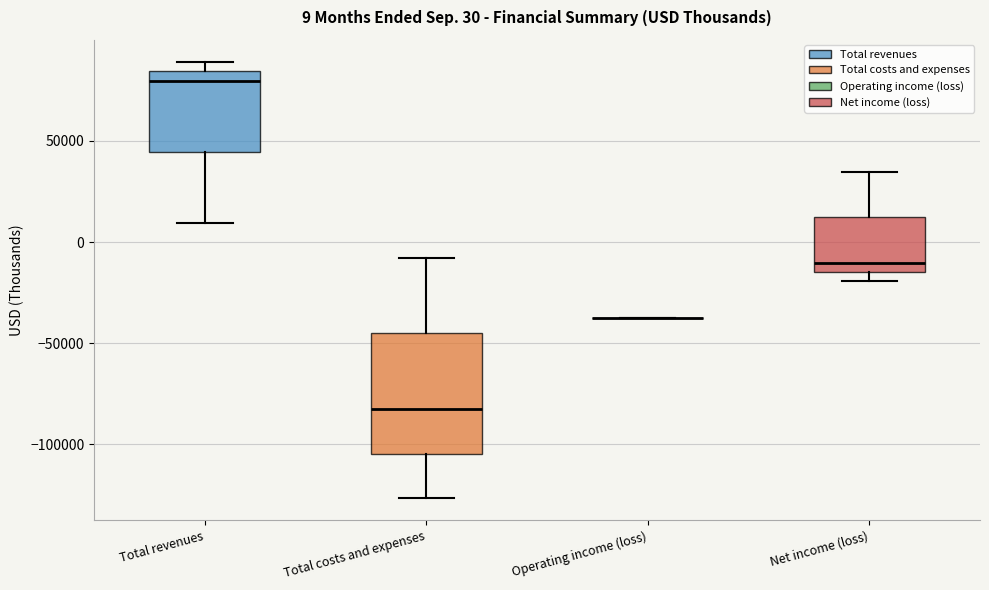

Which box is the tallest, from its lower edge to its upper edge?

Total costs and expenses